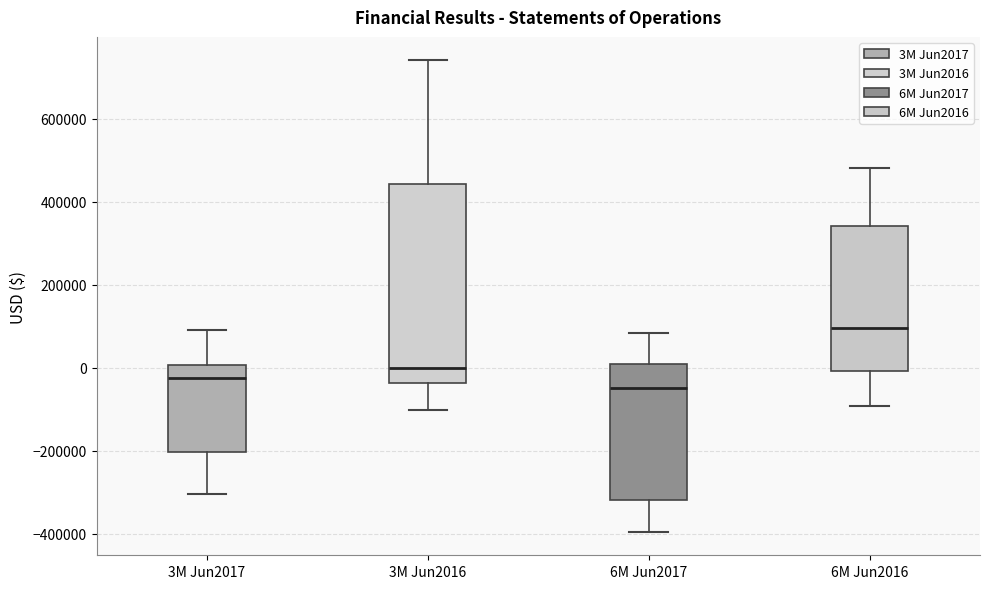

Which box has the highest median line?

6M Jun2016